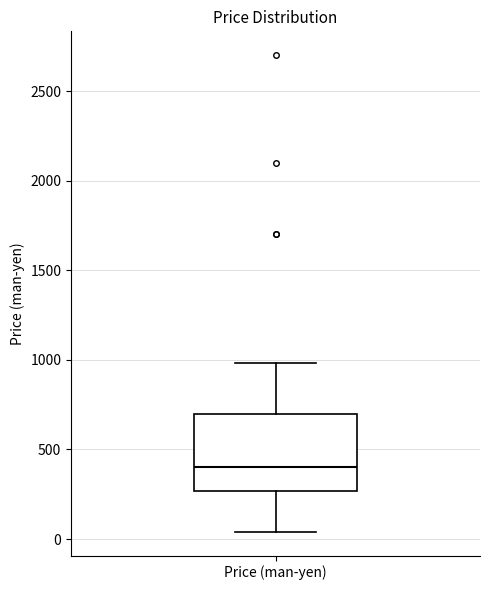

Where does the median line of the box for Price (man-yen) sit on the y-axis? The values are not printed on the chart, so give them approximately, as read against the axis.

400